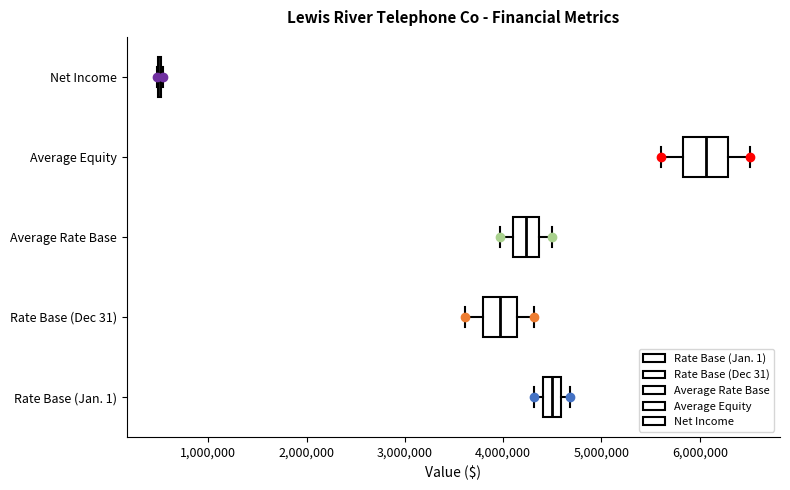

Comparing the boxes themselves (not the whiskers), which one is the widest?

Average Equity